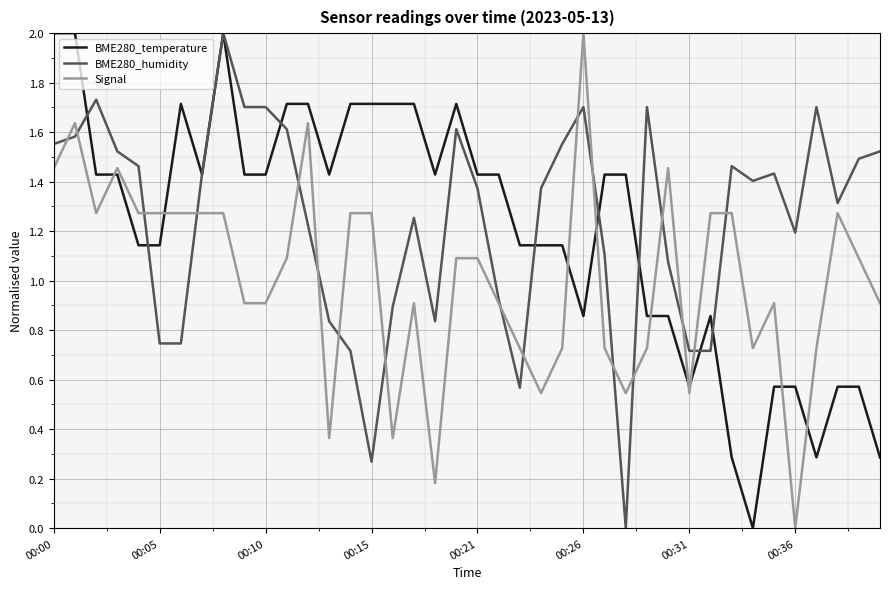

True or false: Signal and BME280_temperature cross at least once.

True